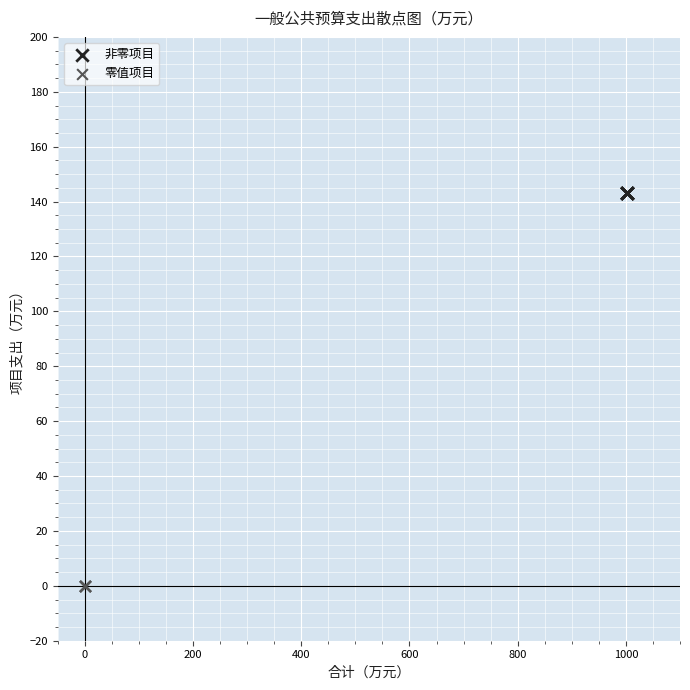

Which series reaches the minimum Y coordinate?

零值项目